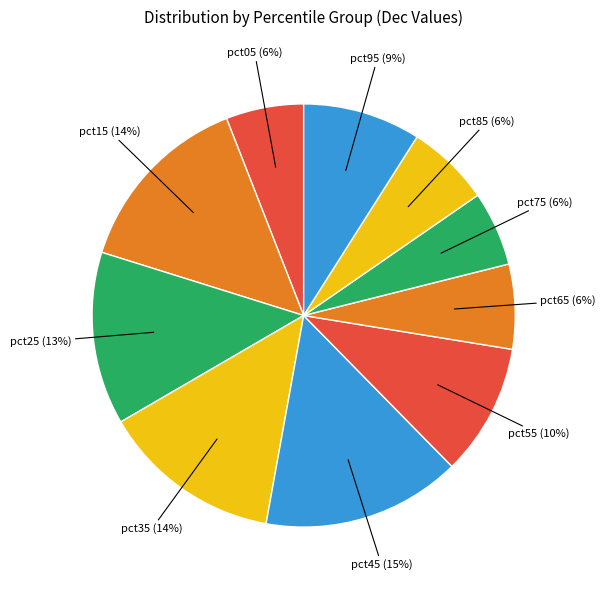

Between pct55 and pct45, which is larger?

pct45